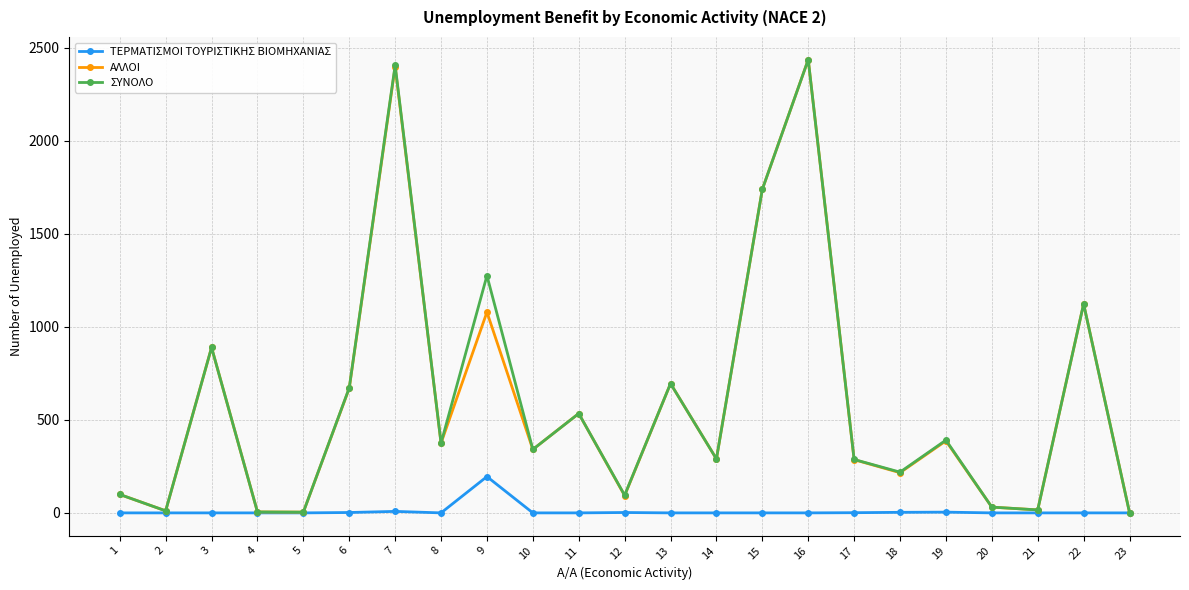

What is the maximum value shown in the chart?

2436